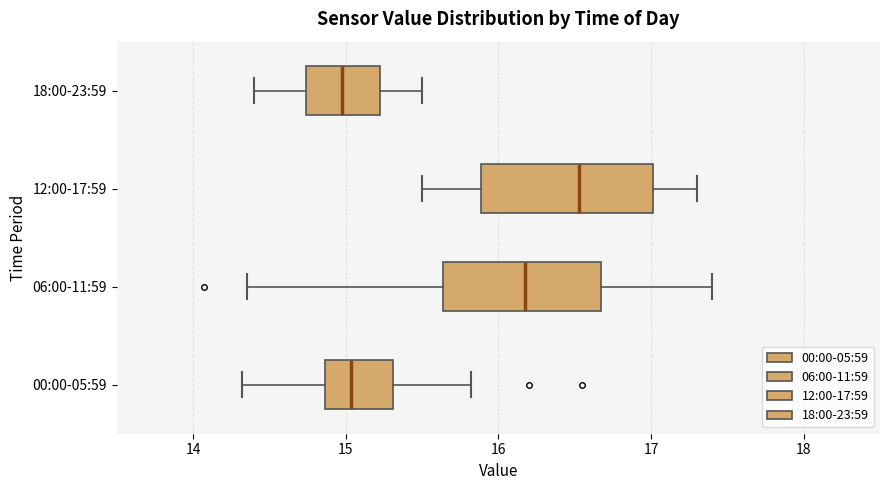

Reading bottom to top, transcribe this box plot: for each box, give where its median line is, the range the box spans, and where its two whiskers end, as read against the x-axis. The values are not printed on the chart, so give them approximately, as read against the axis.

00:00-05:59: median 15.0, box 14.9 to 15.3, whiskers 14.3 to 15.8
06:00-11:59: median 16.2, box 15.6 to 16.7, whiskers 14.4 to 17.4
12:00-17:59: median 16.5, box 15.9 to 17.0, whiskers 15.5 to 17.3
18:00-23:59: median 15.0, box 14.7 to 15.2, whiskers 14.4 to 15.5